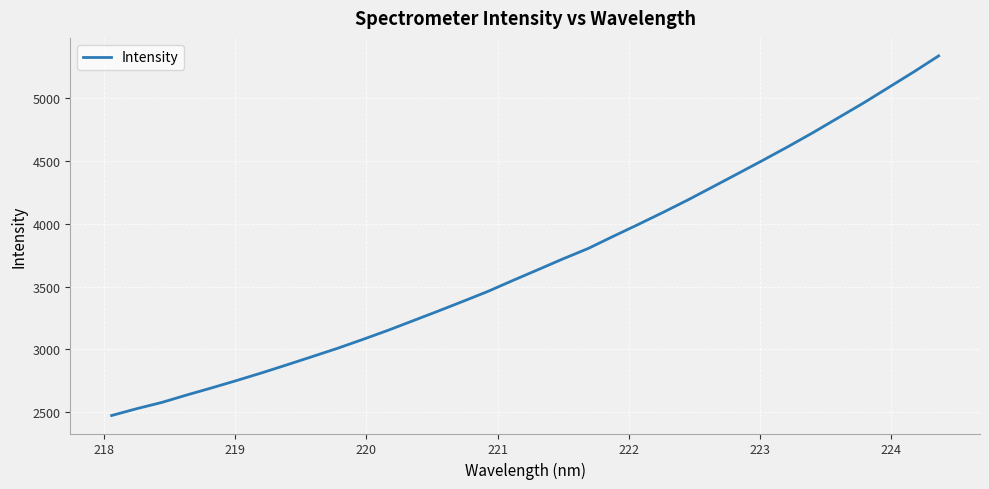

True or false: there are more than 1 points higher than both neighbors.

False